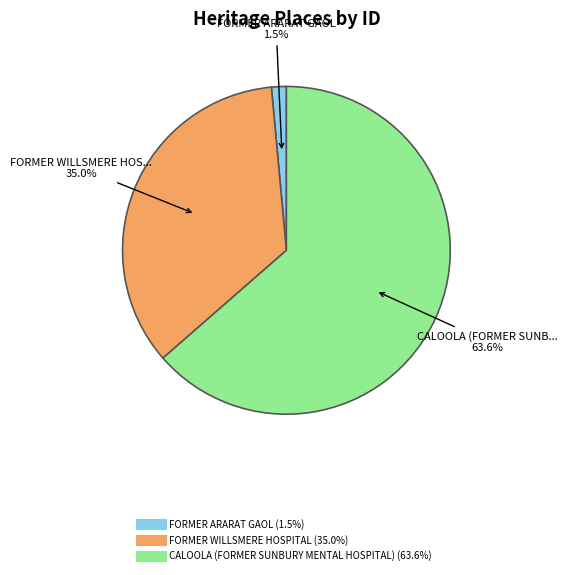

Which category has the smallest portion of the pie?

FORMER ARARAT GAOL